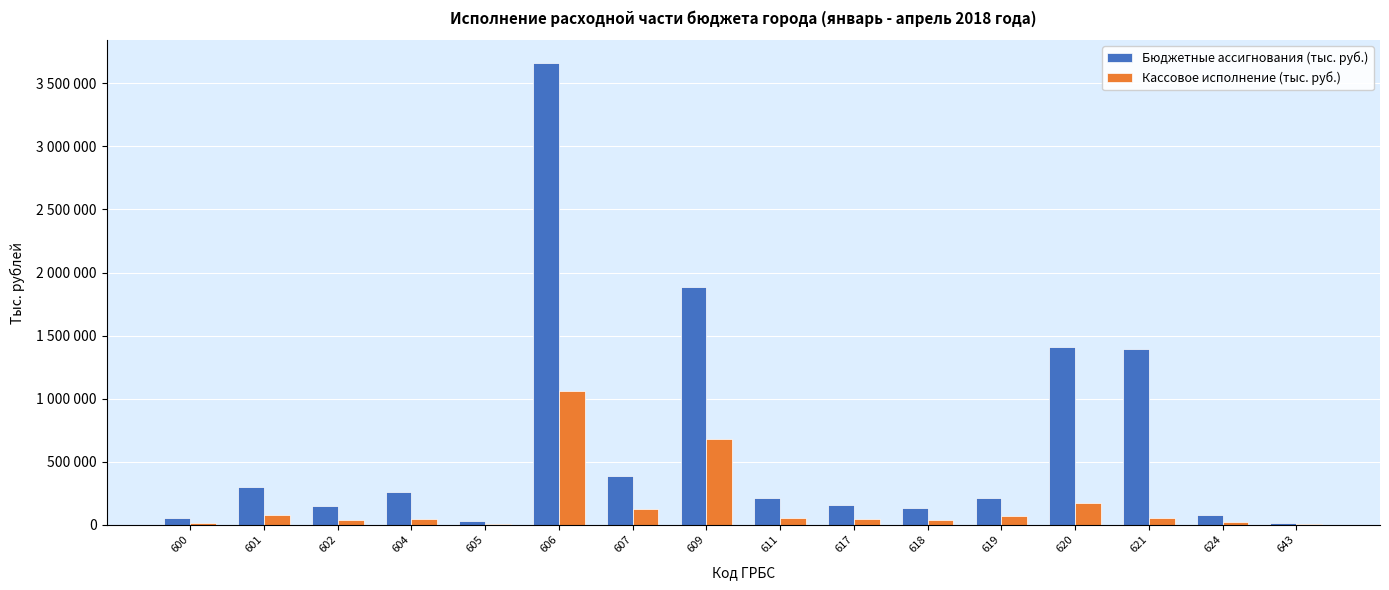

What are all the series names shown in the legend?

Бюджетные ассигнования (тыс. руб.), Кассовое исполнение (тыс. руб.)